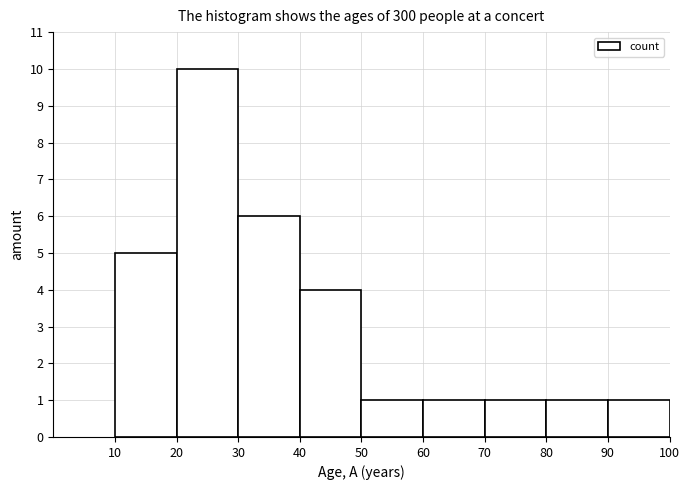

What is the height of the bar covering 60 to 70 on the x-axis? The values are not printed on the chart, so give them approximately, as read against the axis.

1